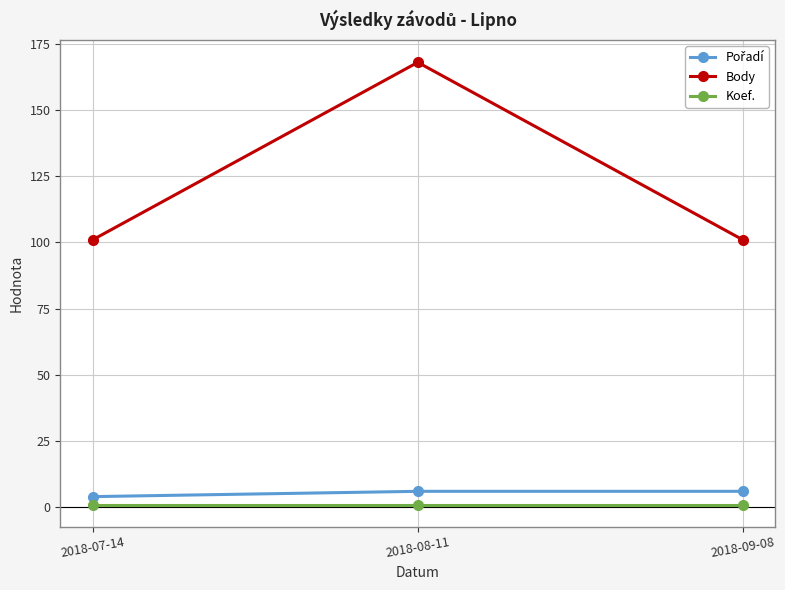

At which category does the chart reach its peak across all series?

2018-08-11